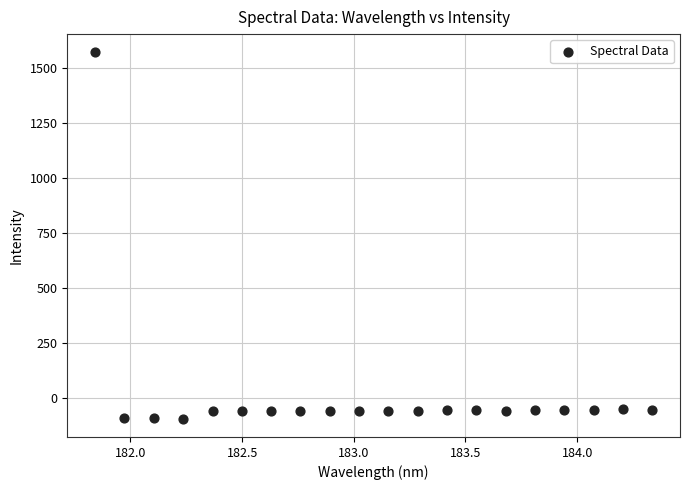

What is the range of Y values (max minus min)?

1665.9